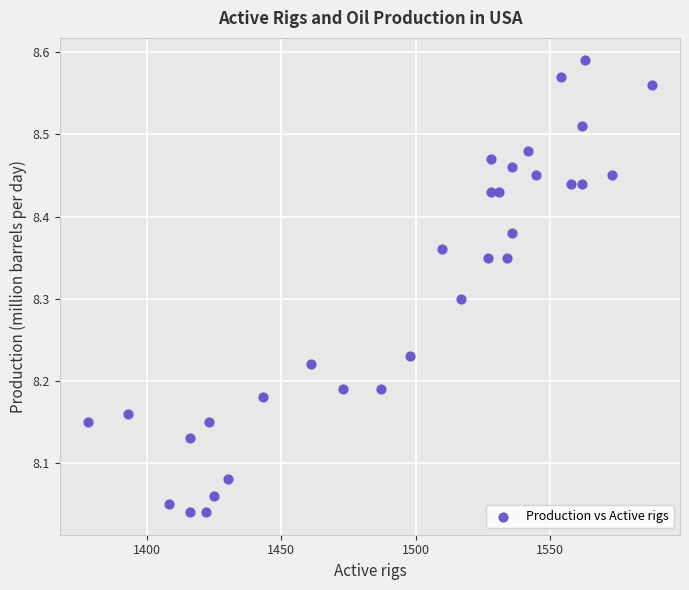

What is the range of X values (max minus min)?

210.0